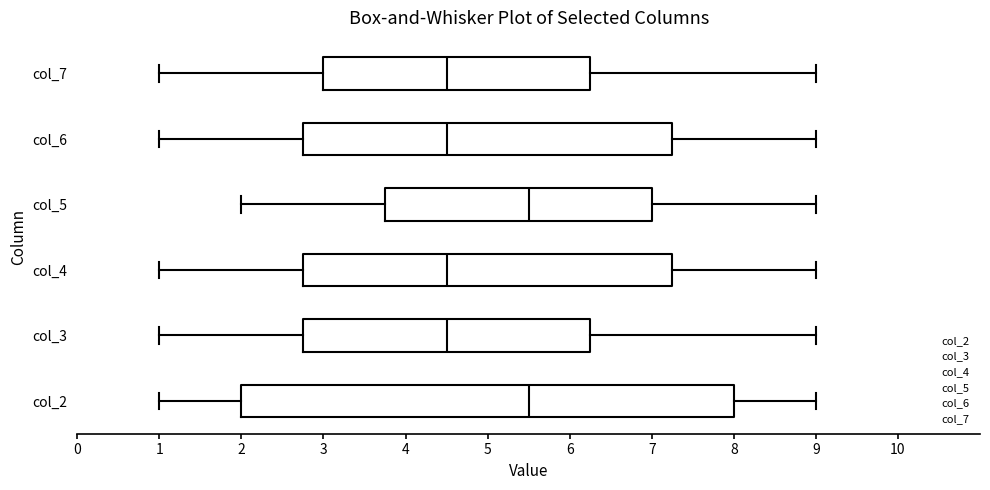

Comparing the boxes themselves (not the whiskers), which one is the widest?

col_2